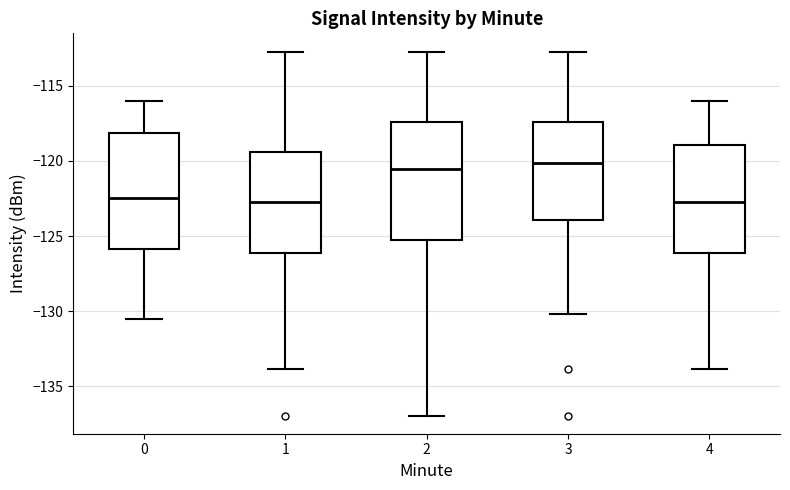

Where does the median line of the box at x = 3 sit on the y-axis? The values are not printed on the chart, so give them approximately, as read against the axis.

-120.0